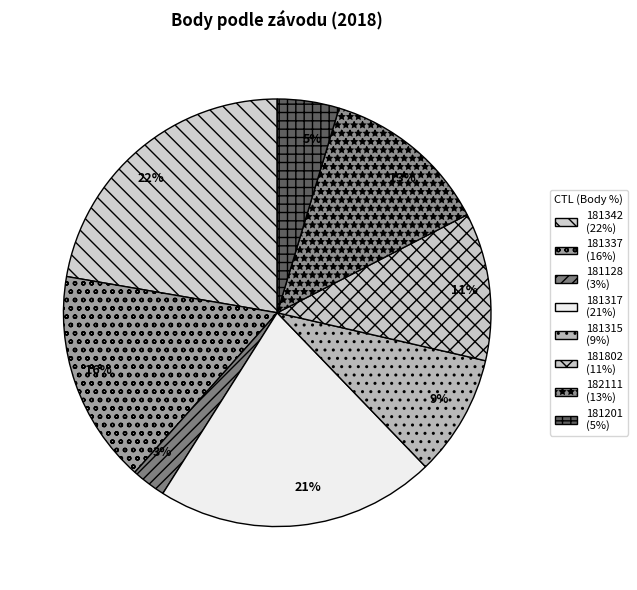

Is the sum of 181315 and 181201 greater than half?

No